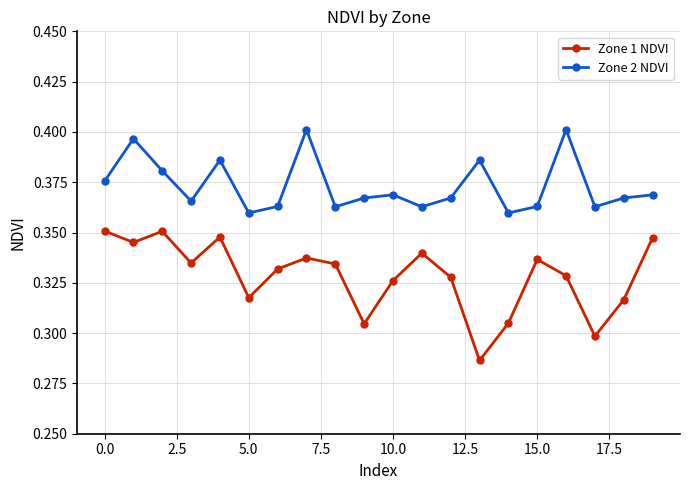

Which series has the largest total across all categories?

Zone 2 NDVI